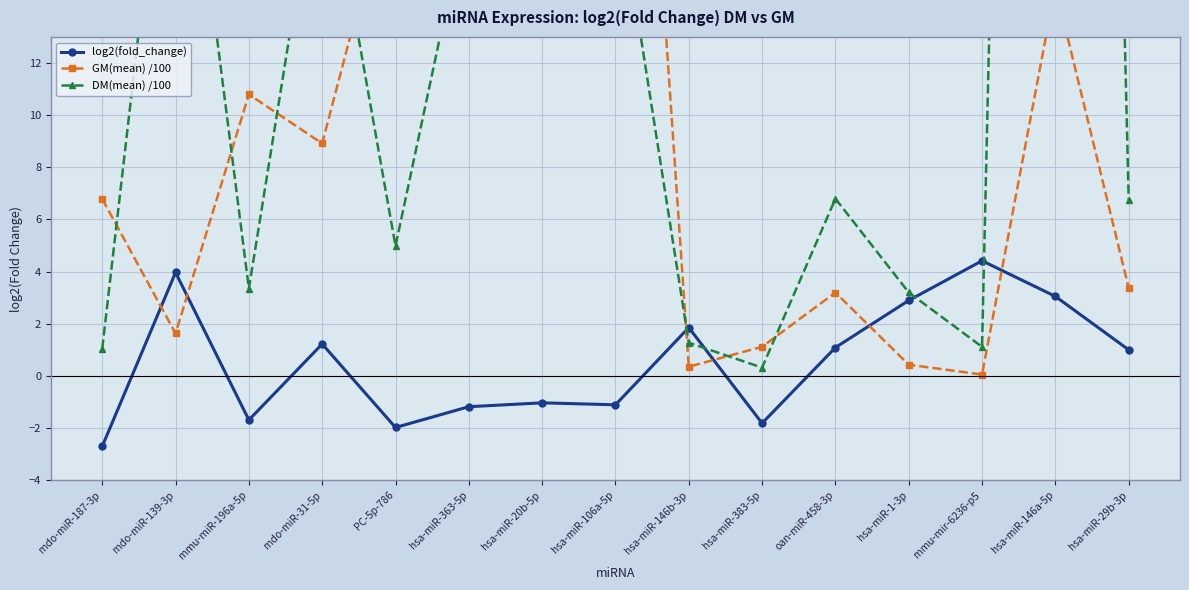

What is the lowest value of the DM(mean) /100 series?

0.3